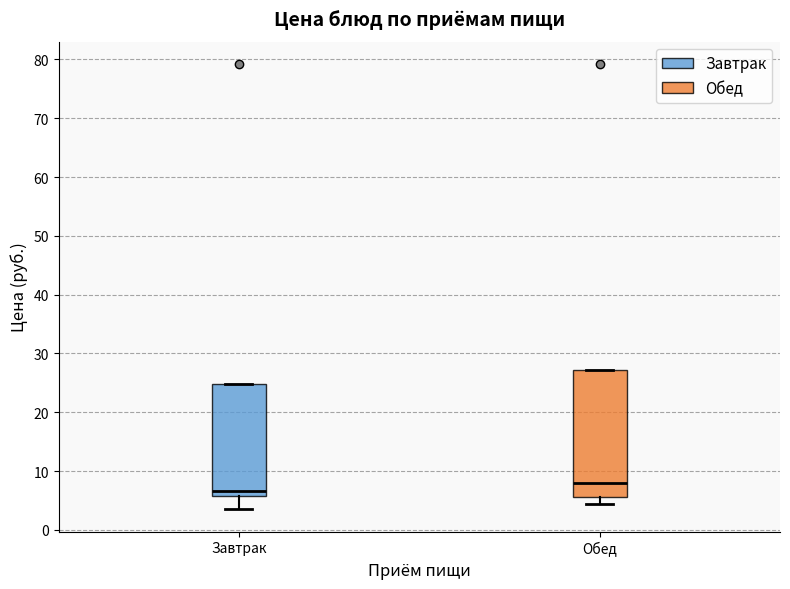

Where does the lower whisker of the box for Завтрак end on the y-axis? The values are not printed on the chart, so give them approximately, as read against the axis.

3